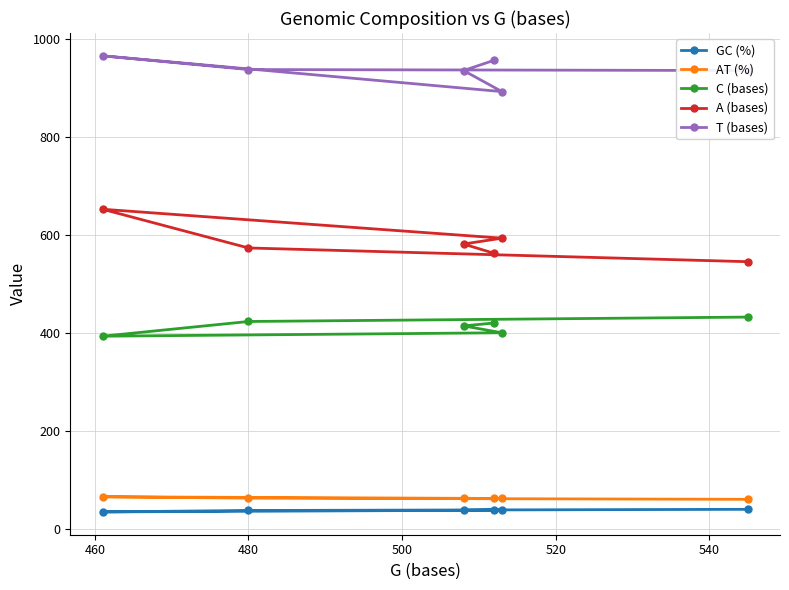

How many lines are shown in the chart?

5